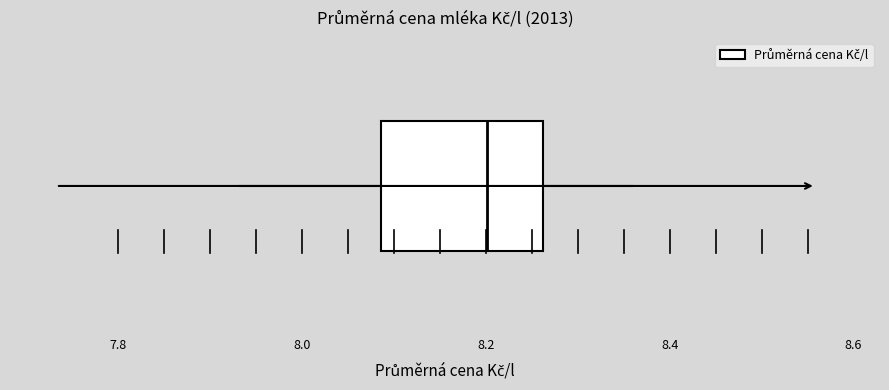

Read this box plot against the x-axis: the position of the median line, the range covered by the box, and the ends of both whiskers. The values are not printed on the chart, so give them approximately, as read against the axis.

median 8.20, box 8.08 to 8.26, whiskers 7.94 to 8.36